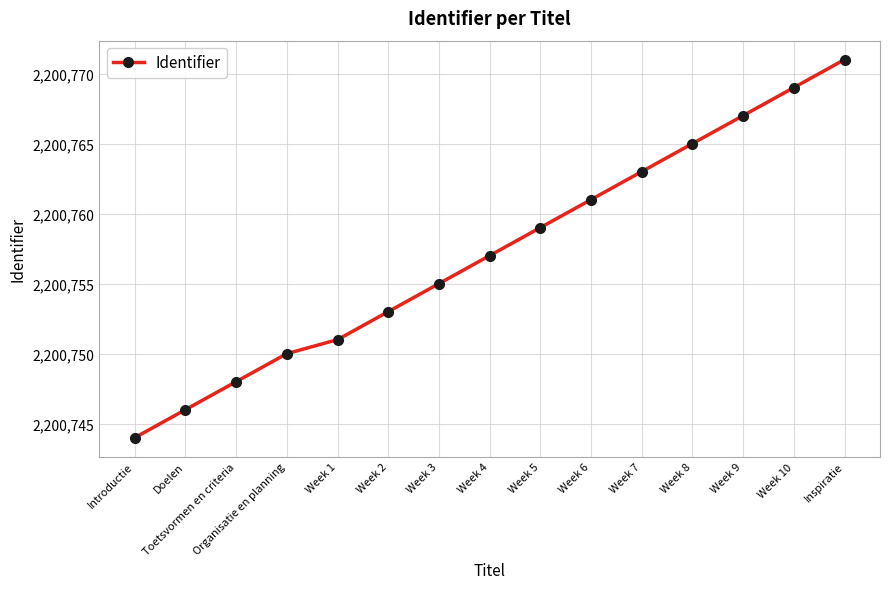

What is the ratio of the value at Introductie to the value at Toetsvormen en criteria?

1.0